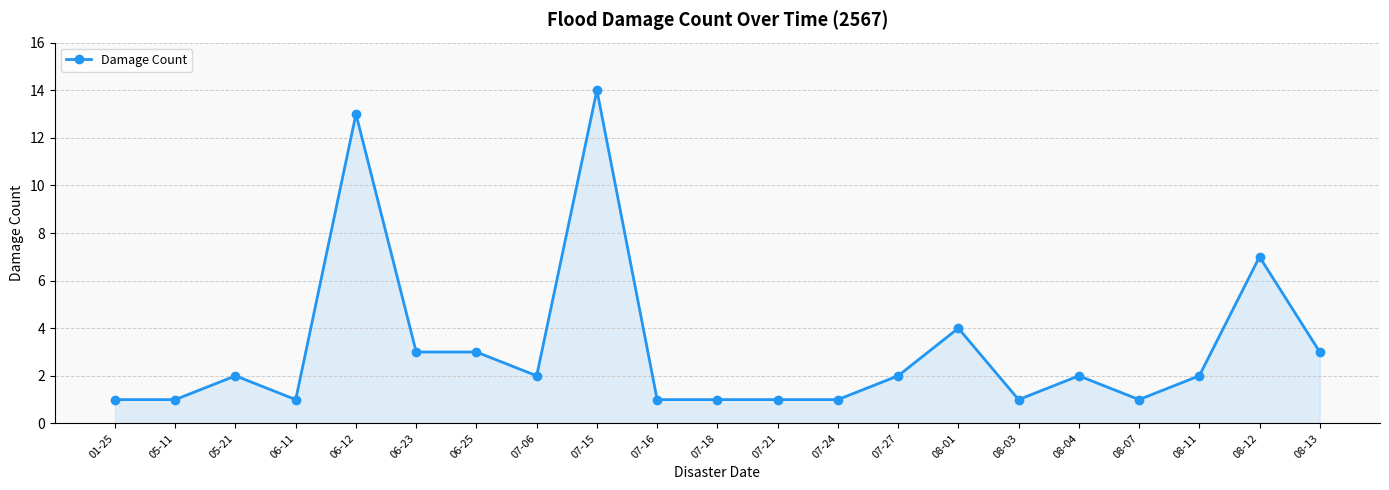

The chart shows a value of 19 at 07-15. True or false?

False